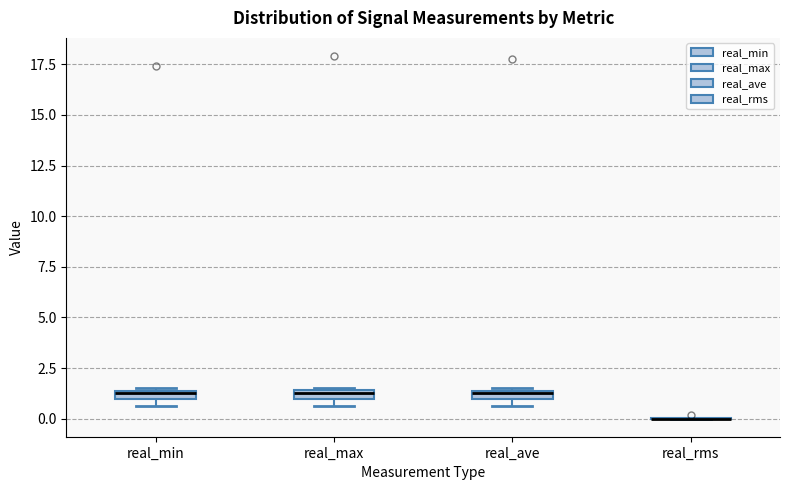

Where is the lower edge of the box for real_max on the y-axis? The values are not printed on the chart, so give them approximately, as read against the axis.

1.0